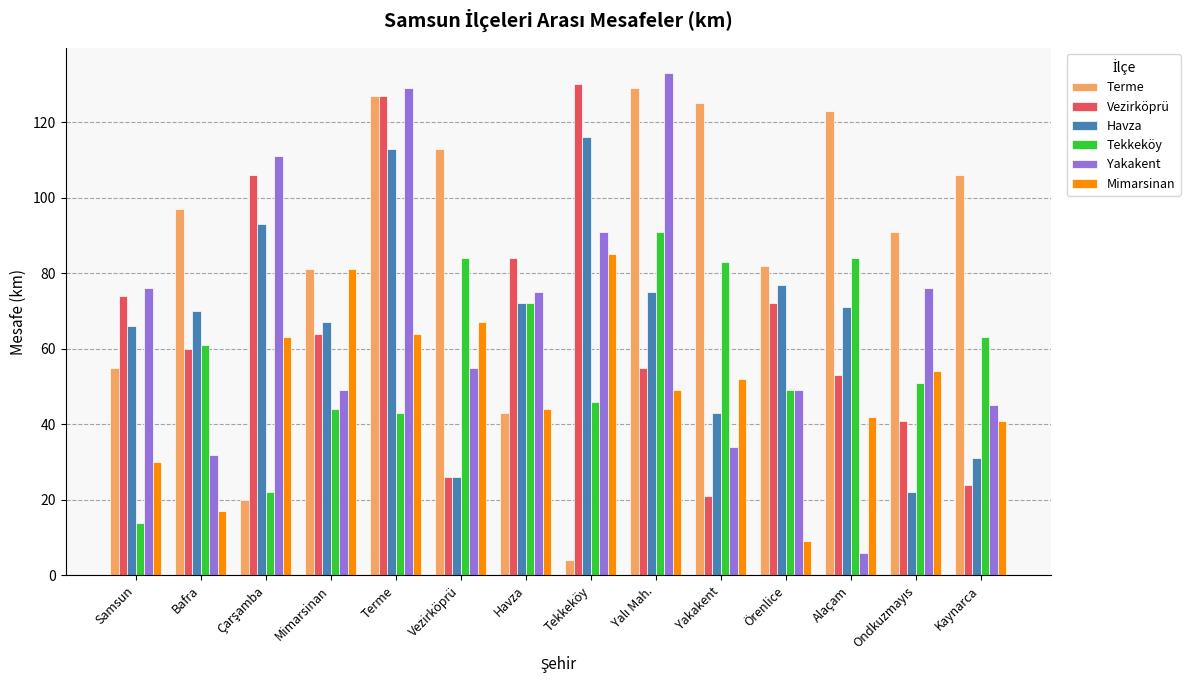

What is the label of the 2nd bar from the left?

Bafra